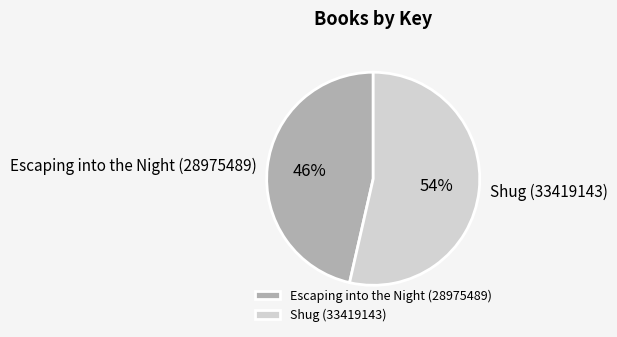

What is the ratio of the value at Shug (33419143) to the value at Escaping into the Night (28975489)?

1.2